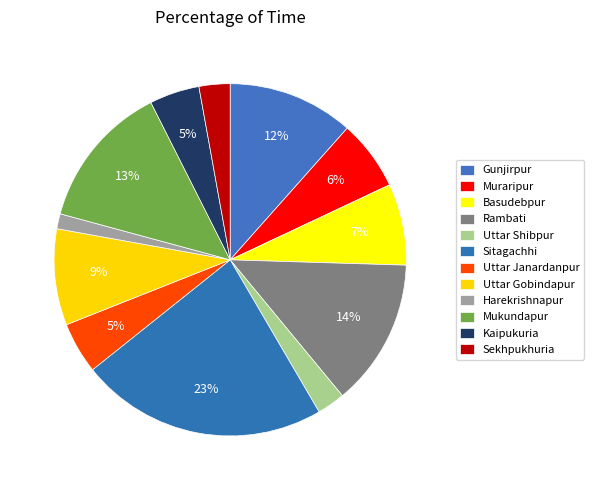

How many segments does this pie chart have?

12